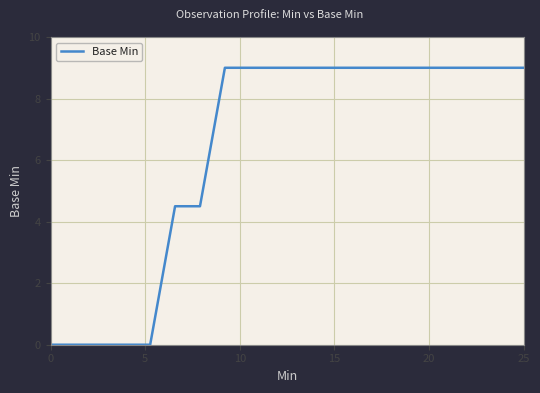

What is the difference between the maximum and second lowest values?

9.0